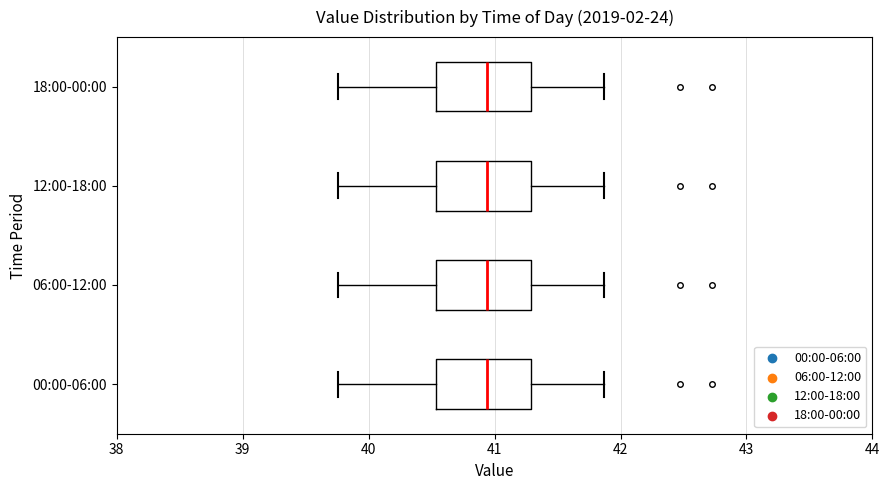

Reading bottom to top, transcribe this box plot: for each box, give where its median line is, the range the box spans, and where its two whiskers end, as read against the x-axis. The values are not printed on the chart, so give them approximately, as read against the axis.

00:00-06:00: median 40.9, box 40.5 to 41.3, whiskers 39.8 to 41.9
06:00-12:00: median 40.9, box 40.5 to 41.3, whiskers 39.8 to 41.9
12:00-18:00: median 40.9, box 40.5 to 41.3, whiskers 39.8 to 41.9
18:00-00:00: median 40.9, box 40.5 to 41.3, whiskers 39.8 to 41.9